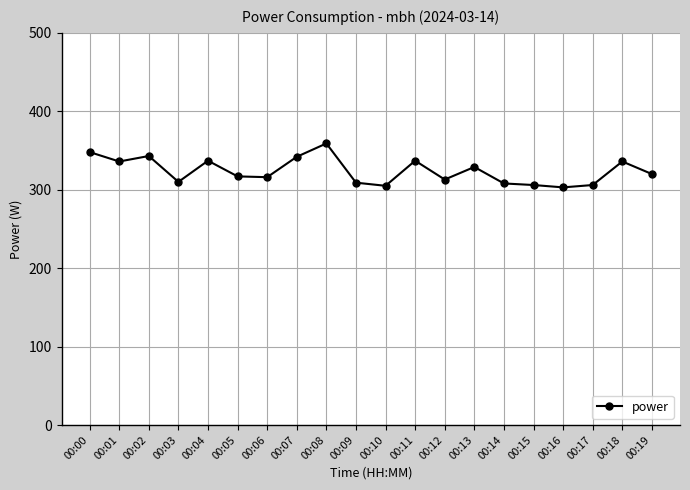

What is the change in value from 00:02 to 00:04?

-6